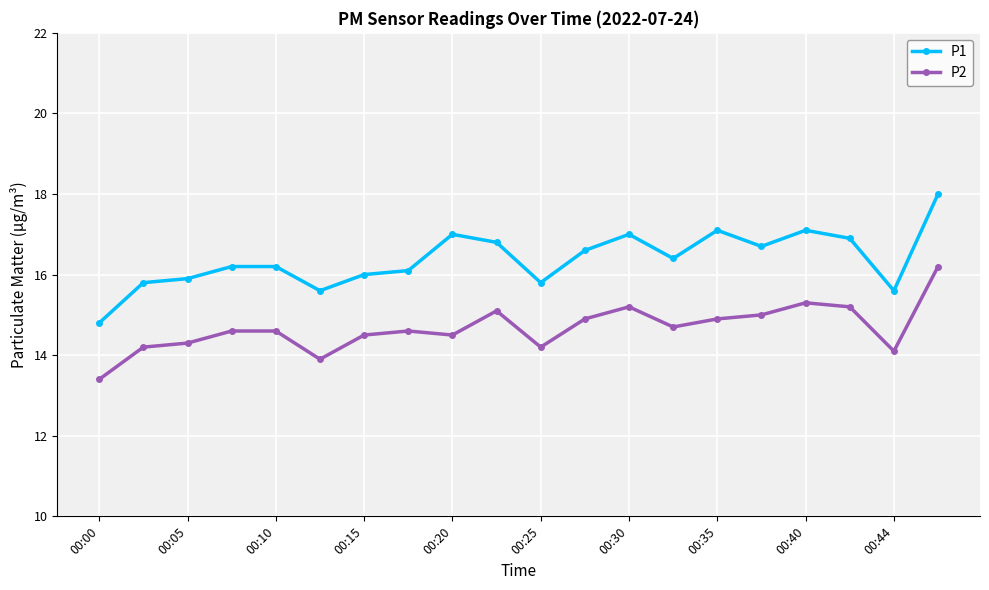

How many series are shown in this chart?

2